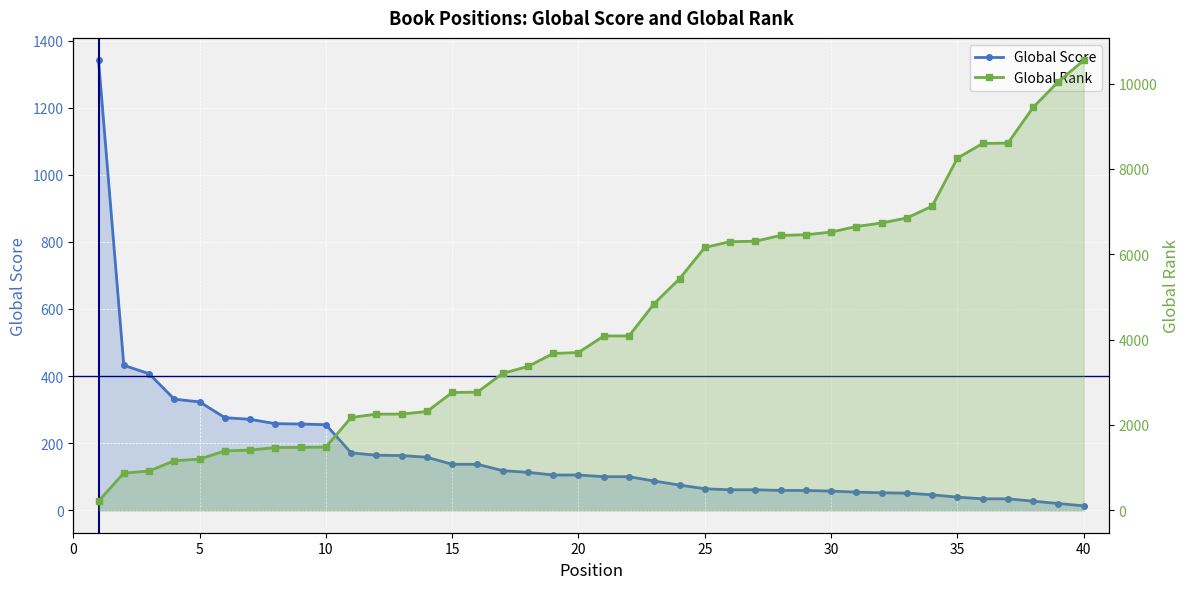

What is the spread (max minus min) of values at 0?

1125